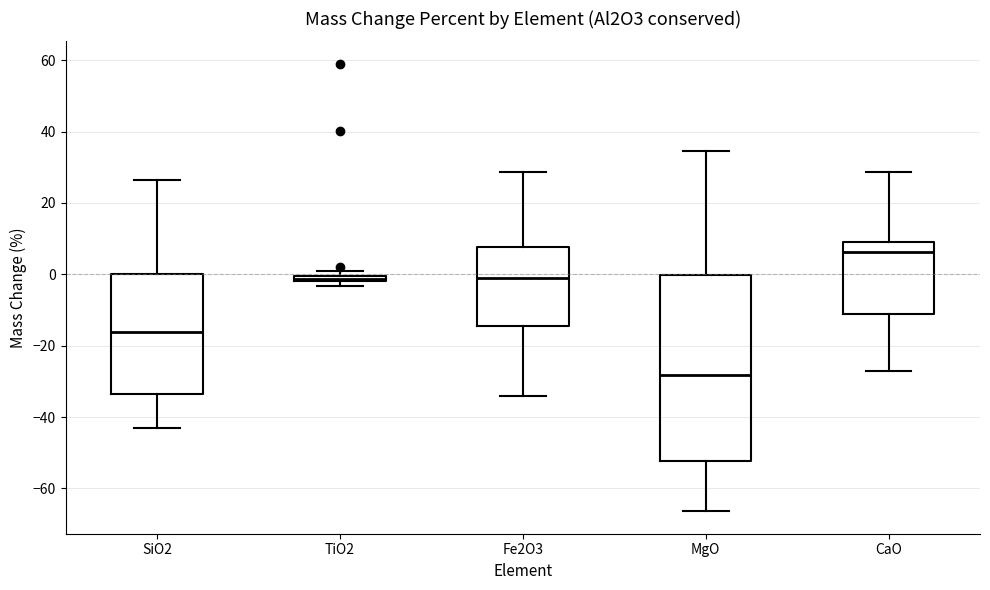

Which box's median line is the highest?

CaO